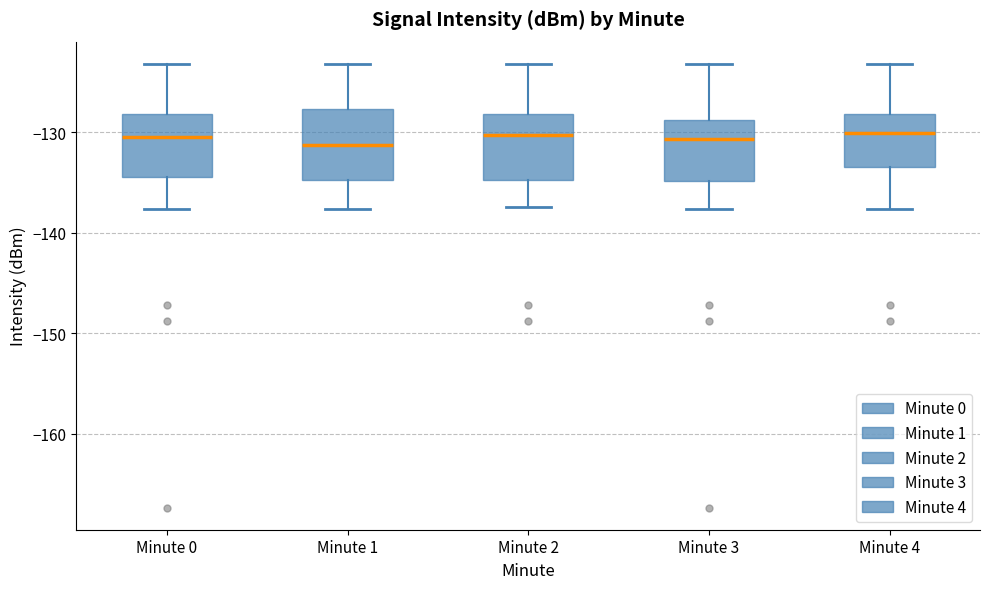

Reading left to right, transcribe this box plot: for each box, give where its median line is, the range the box spans, and where its two whiskers end, as read against the y-axis. The values are not printed on the chart, so give them approximately, as read against the axis.

Minute 0: median -130, box -134 to -128, whiskers -138 to -123
Minute 1: median -131, box -135 to -128, whiskers -138 to -123
Minute 2: median -130, box -135 to -128, whiskers -137 to -123
Minute 3: median -131, box -135 to -129, whiskers -138 to -123
Minute 4: median -130, box -133 to -128, whiskers -138 to -123